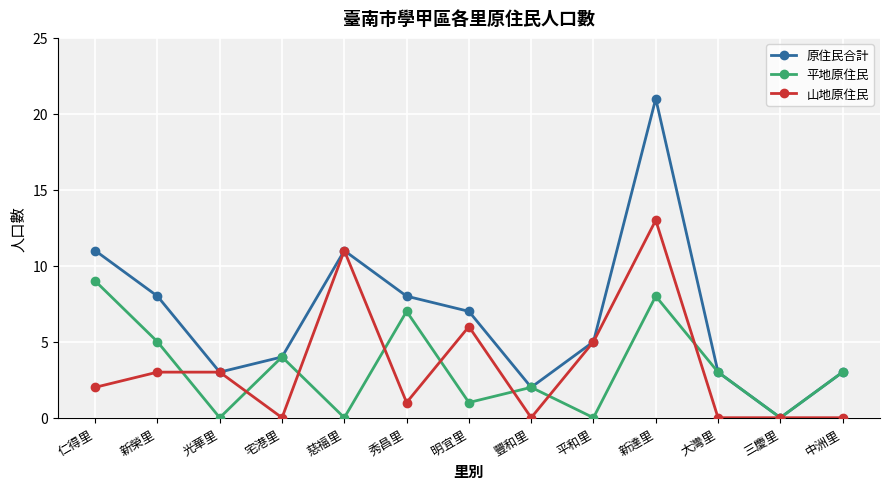

What is the total value across all series at 新榮里?

16